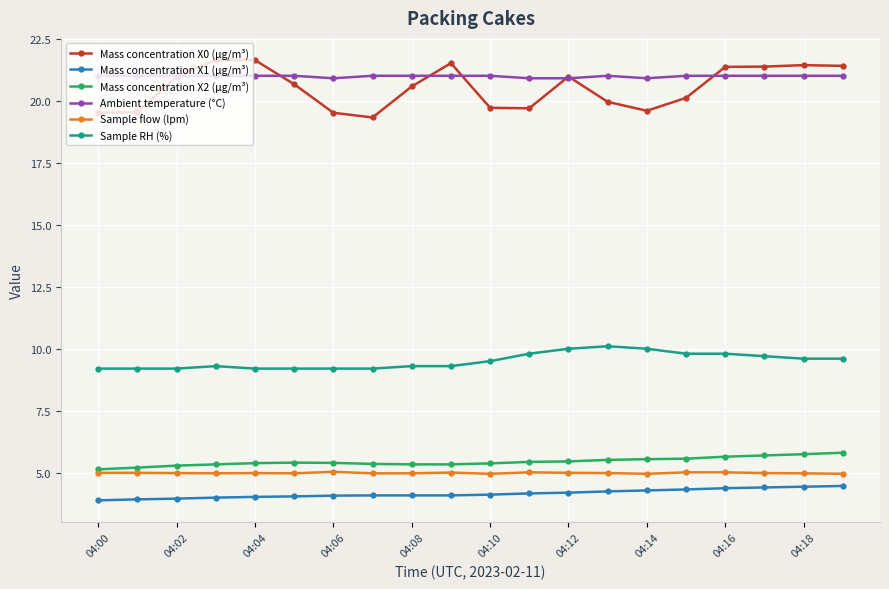

Which series has the largest range (max minus min)?

Mass concentration X0 (μg/m³)